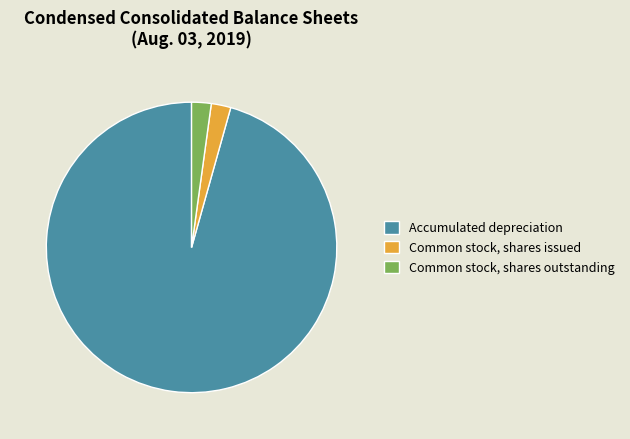

Combined, do Common stock, shares issued and Common stock, shares outstanding account for over 50%?

No